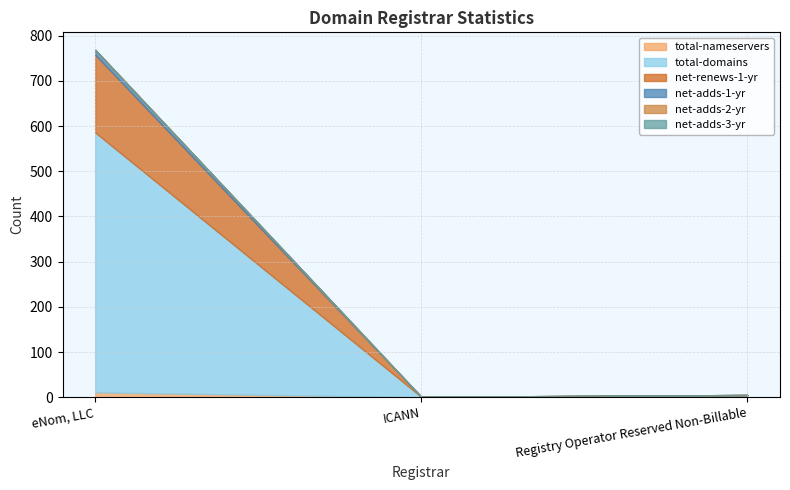

What is the total value across all series at Registry Operator Reserved Non-Billable?

5